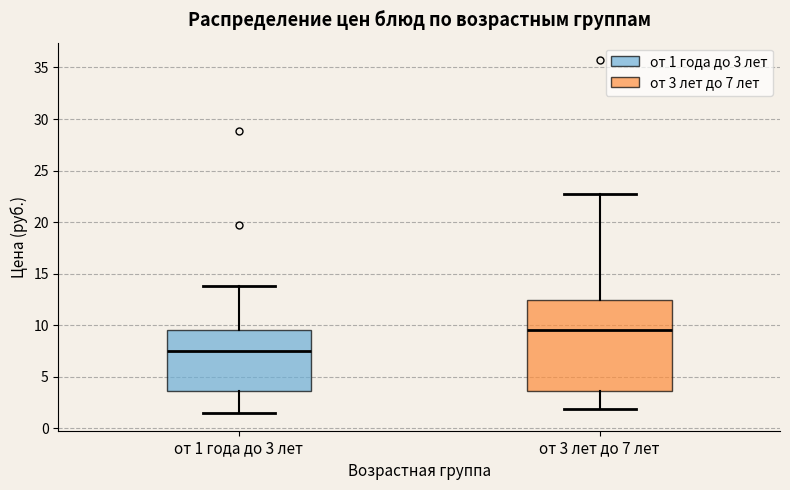

Which box has the lowest median line?

от 1 года до 3 лет